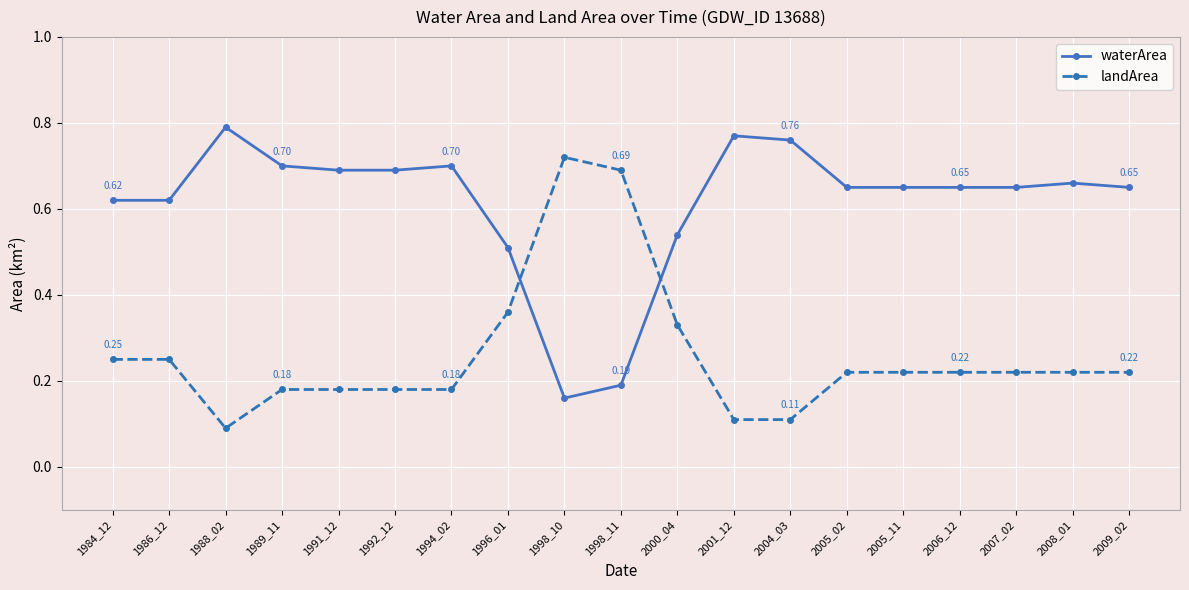

What is the sum of all landArea values?

5.0